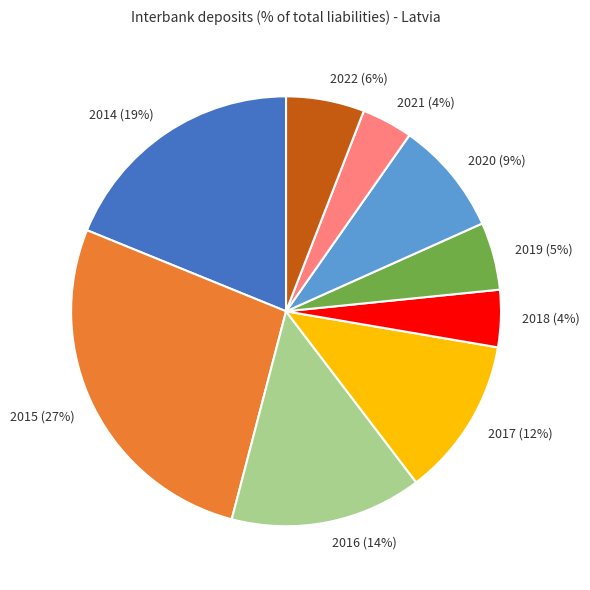

Do 2020 and 2014 together represent more than half of the pie?

No